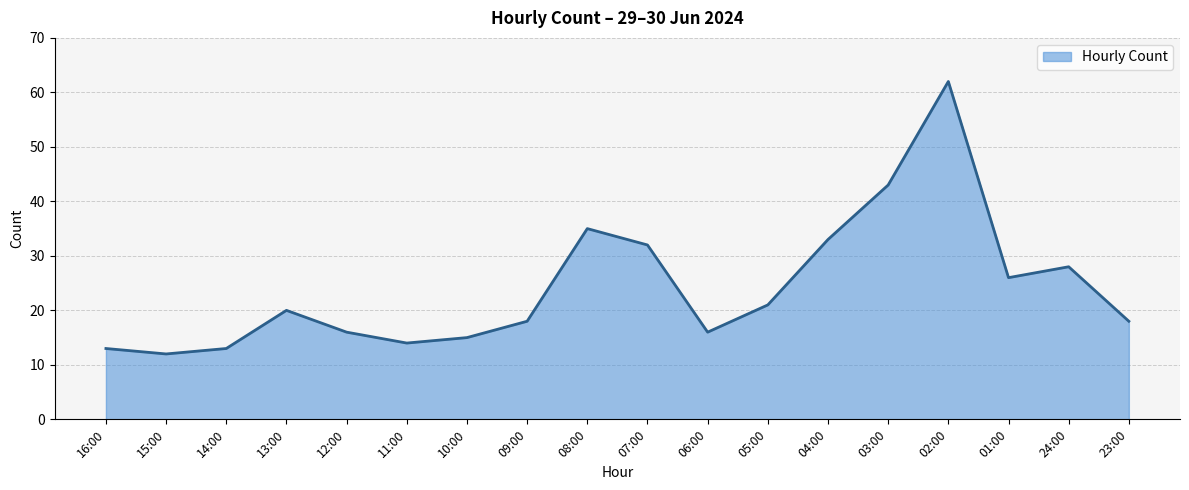

How many interior local peaks (higher than both neighbors) does the data have?

4